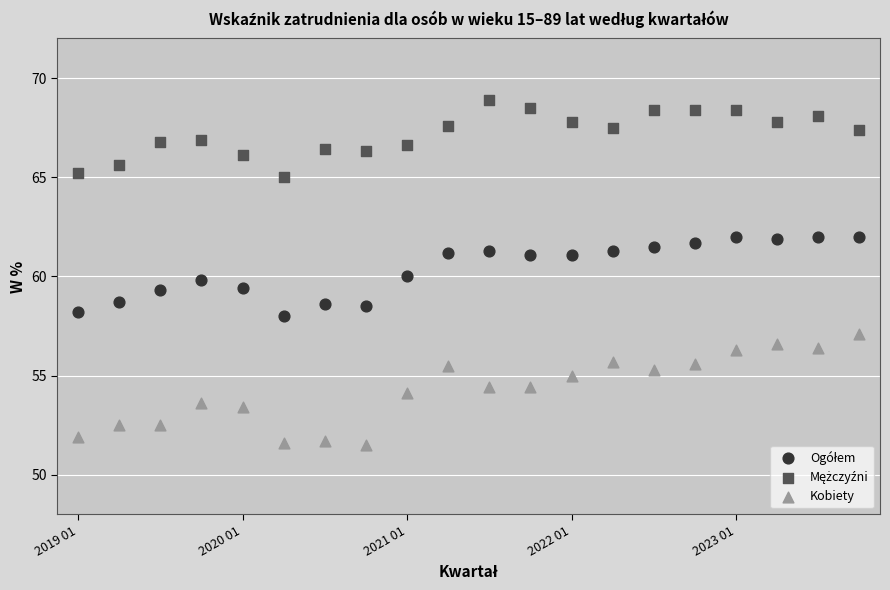

Across all data points, what is the range of Y values (max minus min)?

17.4